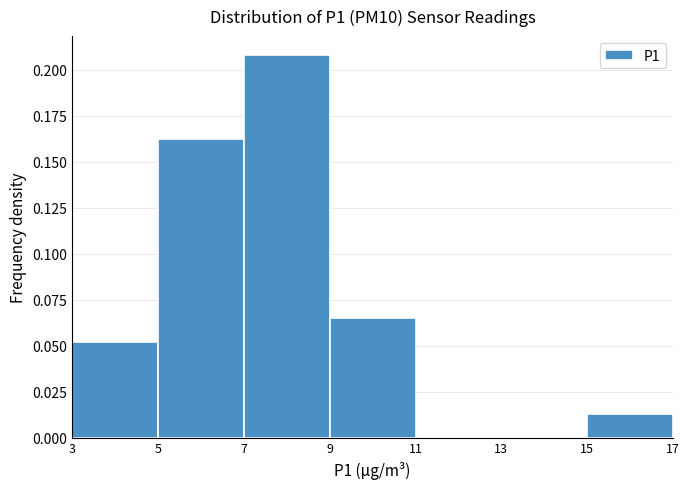

Reading left to right, list every bar in this chart as the range it spans on the x-axis followed by its height. The values are not printed on the chart, so give them approximately, as read against the axis.

3 to 5: 0.050
5 to 7: 0.160
7 to 9: 0.210
9 to 11: 0.065
11 to 13: 0
13 to 15: 0
15 to 17: 0.015